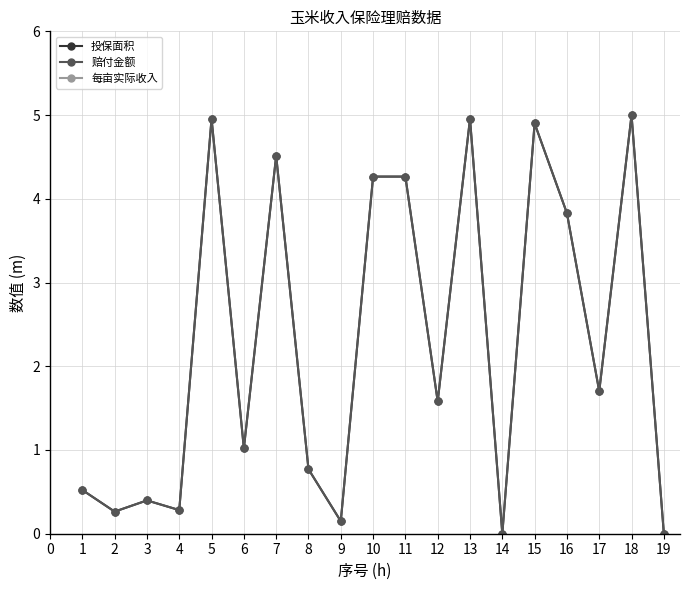

Rank the categories by 每亩实际收入 value from lowest to highest.

0, 1, 2, 3, 4, 5, 6, 7, 8, 9, 10, 11, 12, 13, 14, 15, 16, 17, 18